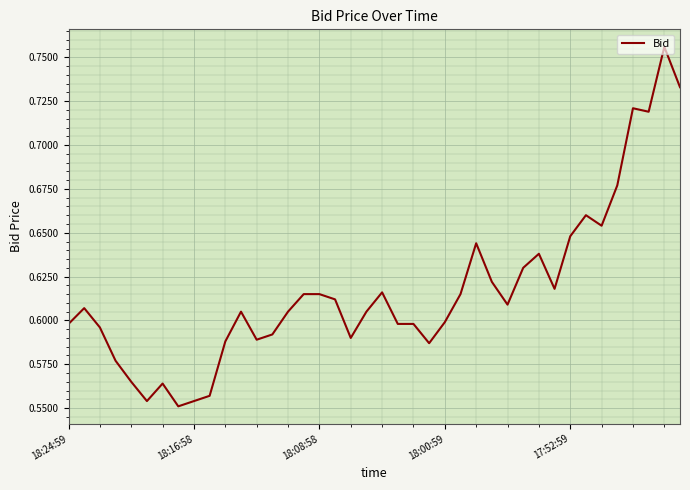

Is this an area chart (filled region under the line)?

No